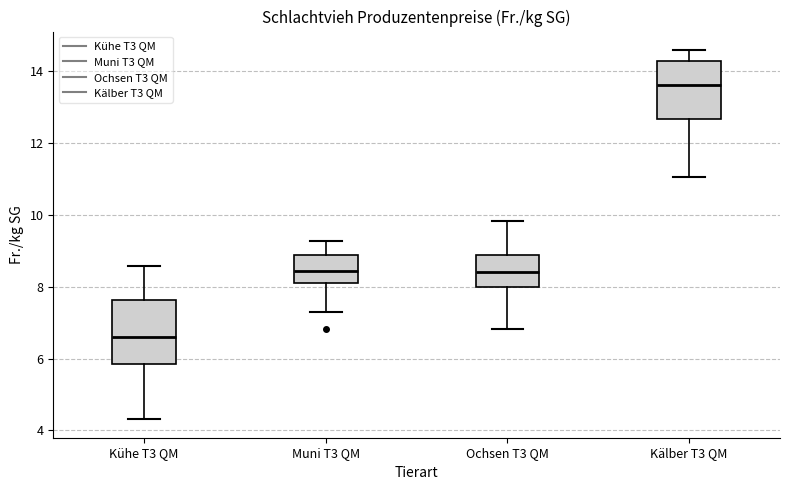

Reading left to right, read every box against the y-axis: the position of its median line, the range the box covers, and the ends of its whiskers. The values are not printed on the chart, so give them approximately, as read against the axis.

Kühe T3 QM: median 6.6, box 5.8 to 7.6, whiskers 4.4 to 8.6
Muni T3 QM: median 8.4, box 8.2 to 8.8, whiskers 7.2 to 9.2
Ochsen T3 QM: median 8.4, box 8.0 to 8.8, whiskers 6.8 to 9.8
Kälber T3 QM: median 13.6, box 12.6 to 14.2, whiskers 11.0 to 14.6